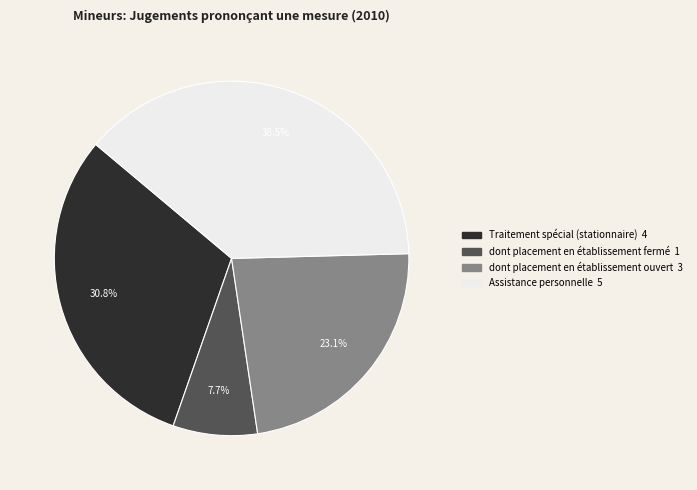

Is there a majority slice in this chart?

No